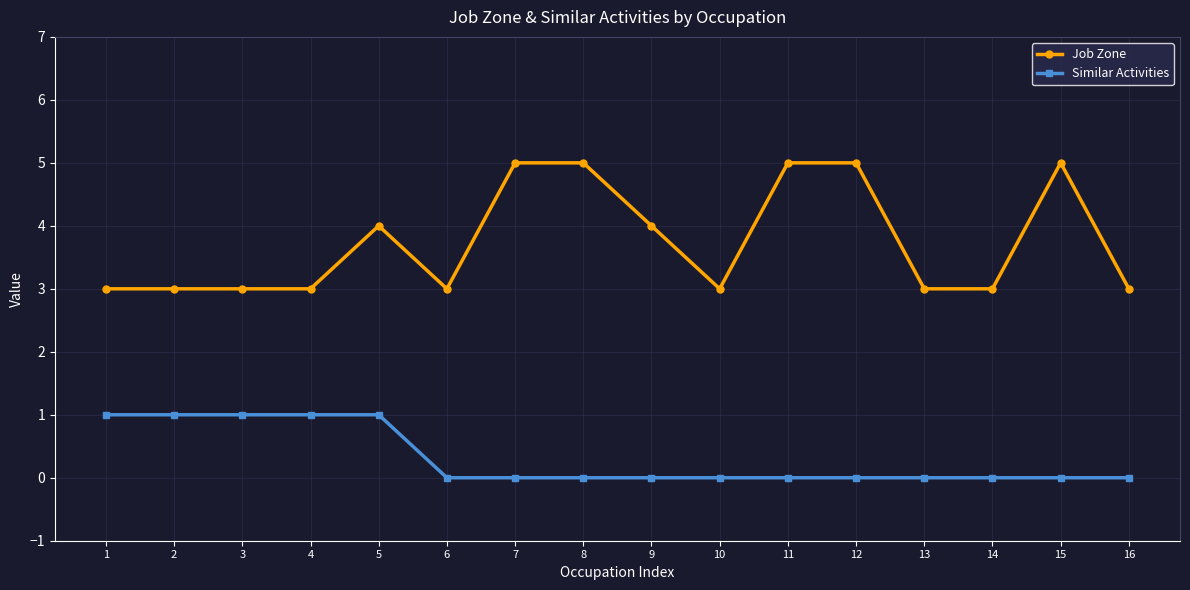

Rank the series by their average value, from lowest to highest.

Similar Activities, Job Zone